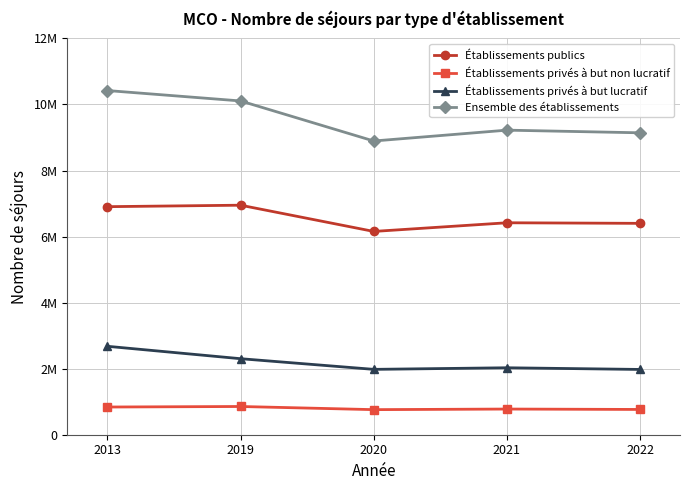

True or false: Établissements publics has a value of 6417288 at 2021.

True